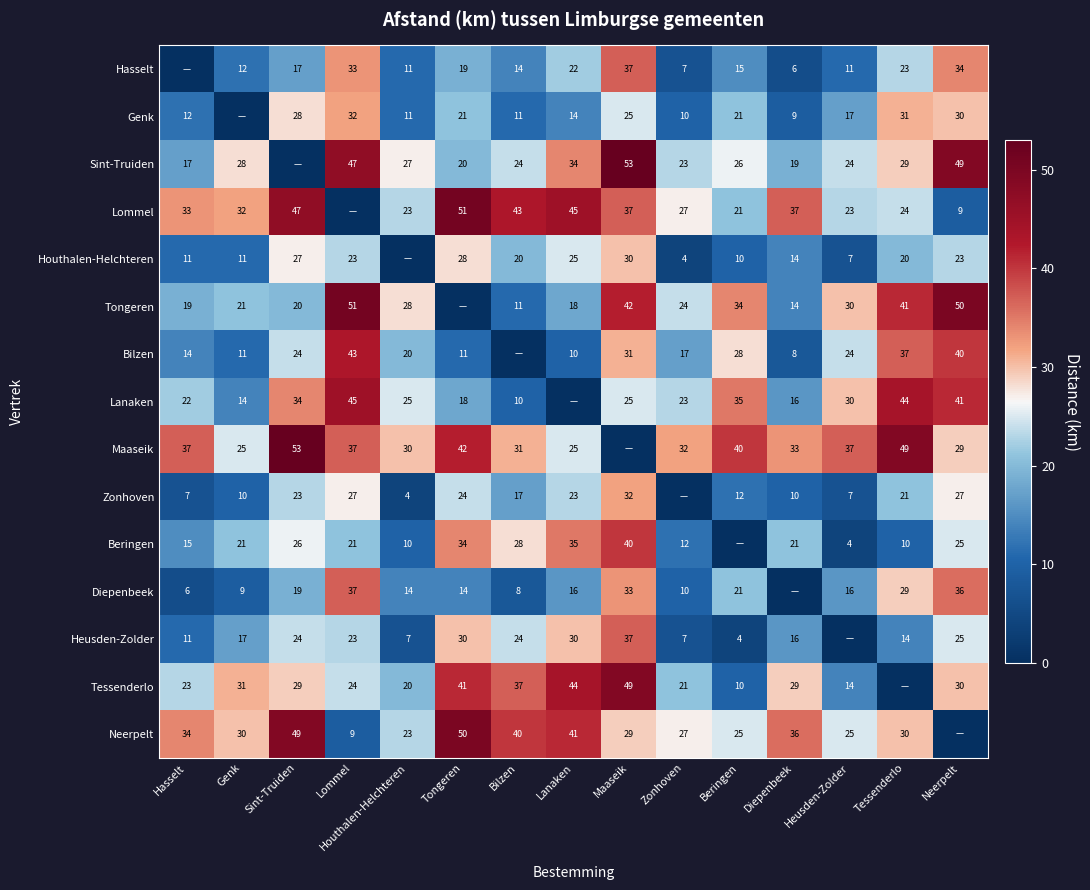

Is it true that Sint-Truiden equals 28 at Genk?

True